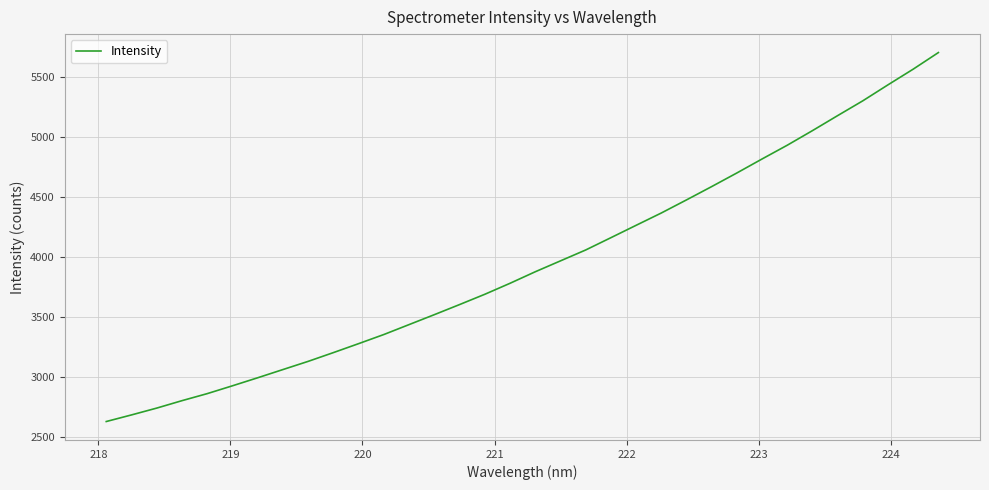

What is the minimum value shown in the chart?

2627.1